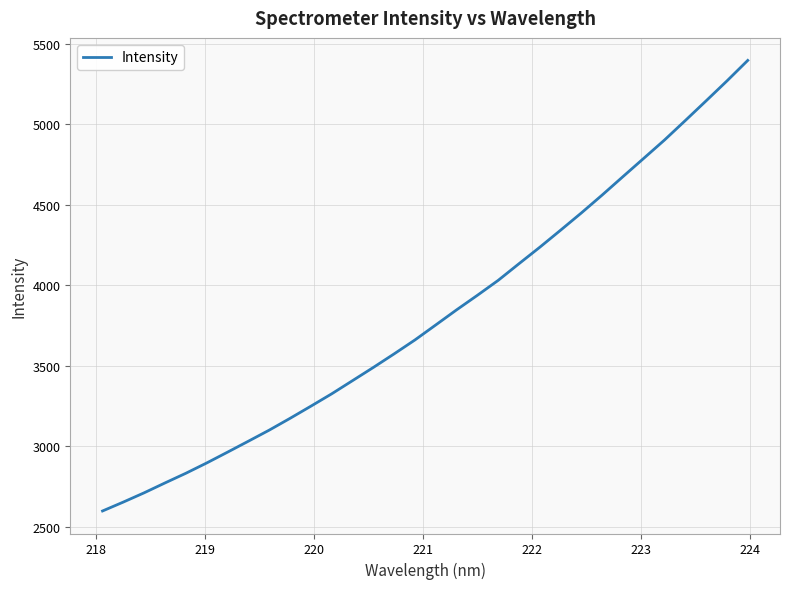

How many categories are shown in the chart?

32